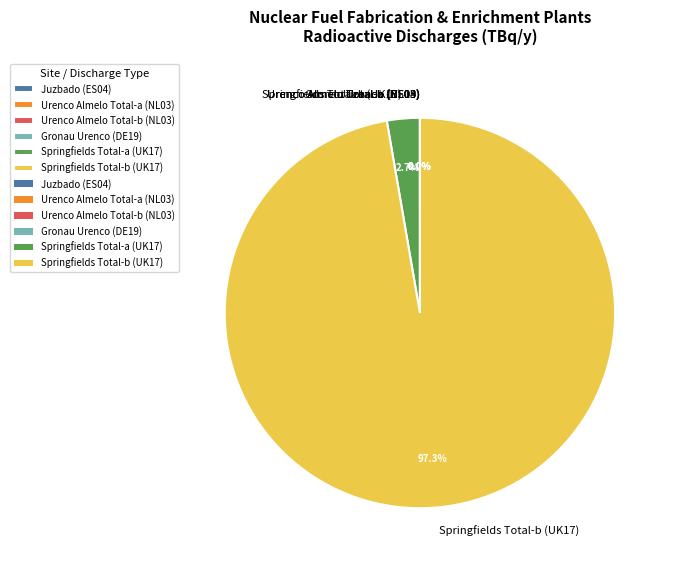

To the nearest percent, what percentage of the pie is Springfields Total-a (UK17)?

3%